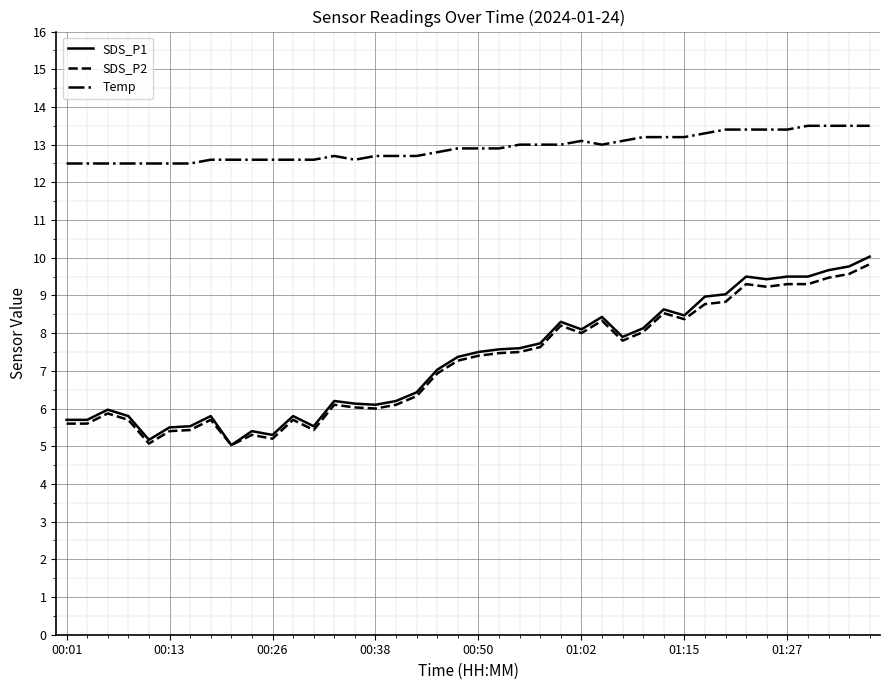

How many series are shown in this chart?

3